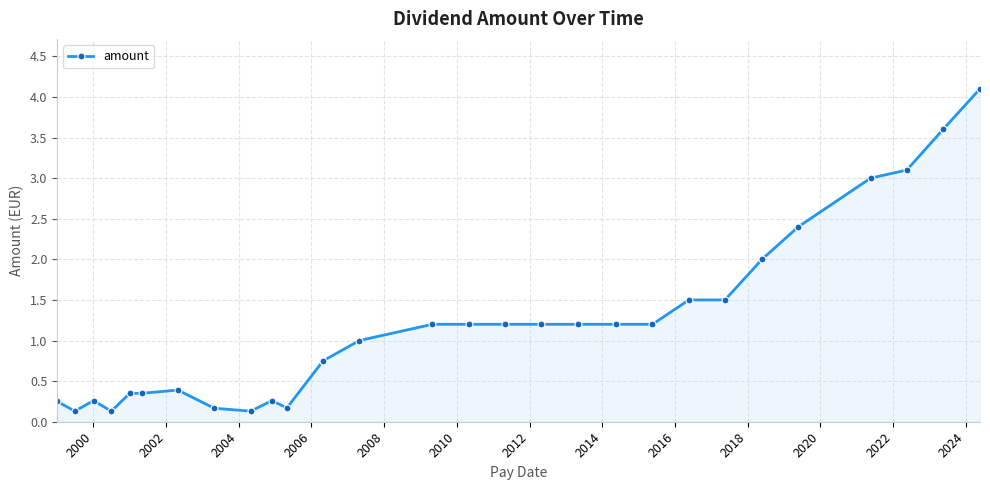

What is the maximum value shown in the chart?

4.1